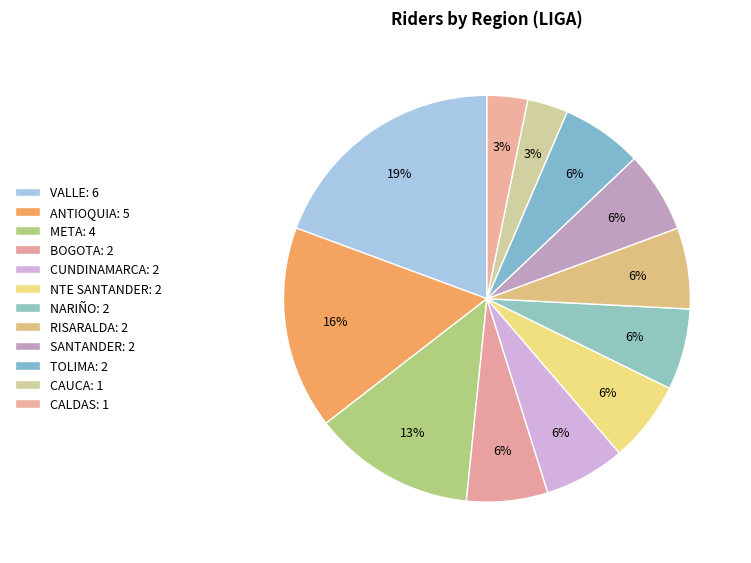

Which slice is the smallest?

CAUCA